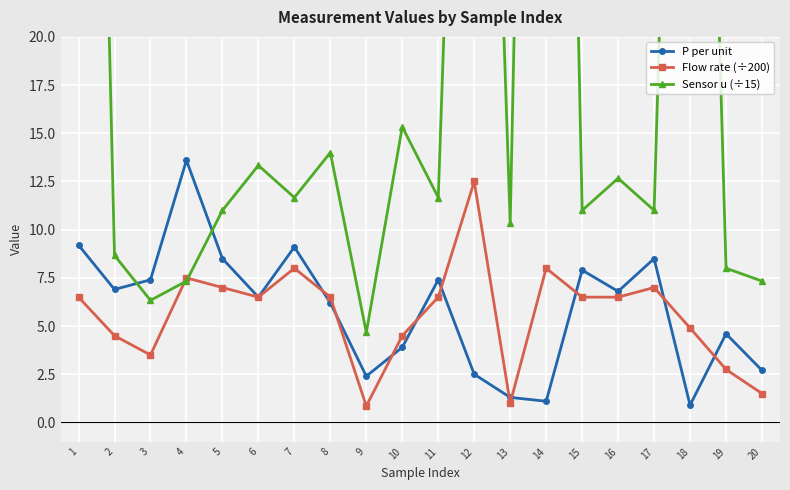

Which has a higher value, 6 or 7?

7